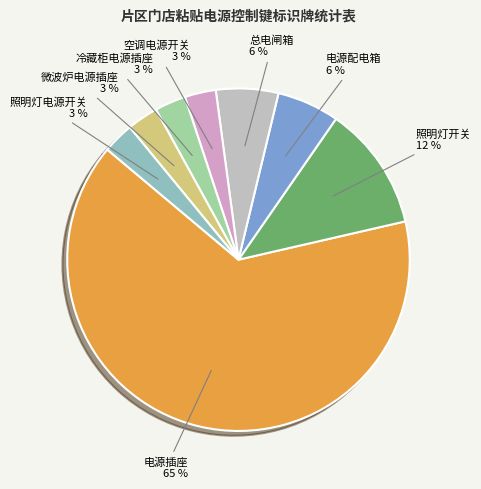

To the nearest percent, what portion does 空调电源开关 represent?

3%